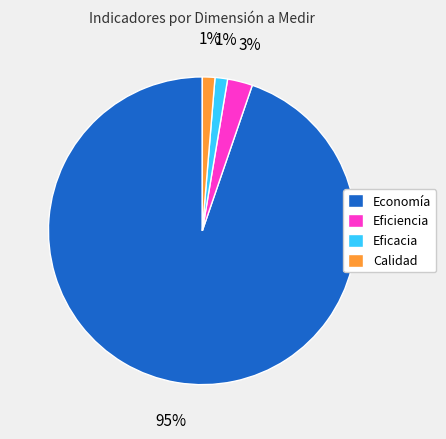

Approximately how many times larger is the value at Calidad compared to Eficacia?

1.0